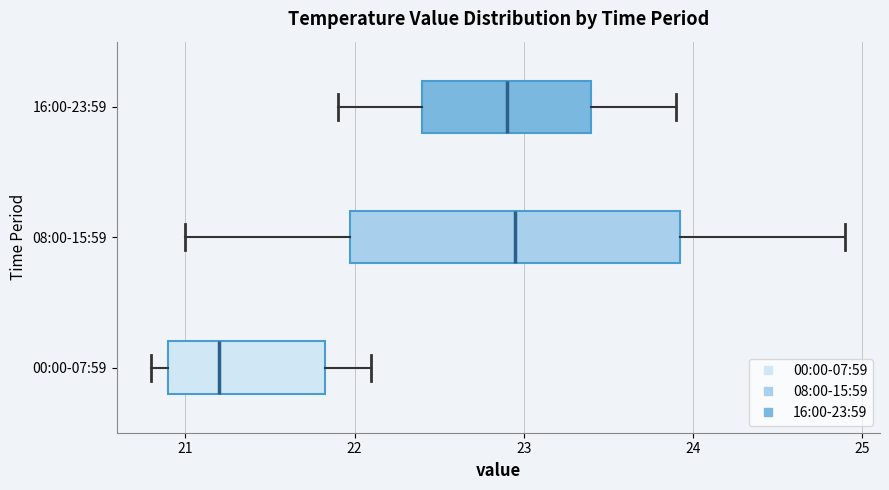

Reading bottom to top, transcribe this box plot: for each box, give where its median line is, the range the box spans, and where its two whiskers end, as read against the x-axis. The values are not printed on the chart, so give them approximately, as read against the axis.

00:00-07:59: median 21.2, box 20.9 to 21.8, whiskers 20.8 to 22.1
08:00-15:59: median 23.0, box 22.0 to 23.9, whiskers 21.0 to 24.9
16:00-23:59: median 22.9, box 22.4 to 23.4, whiskers 21.9 to 23.9